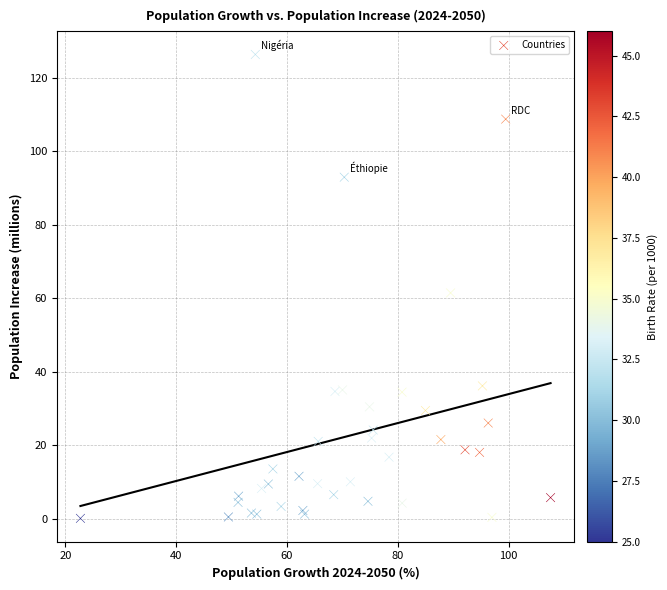

What Y value in the scatter plot is closest to 63?

61.4